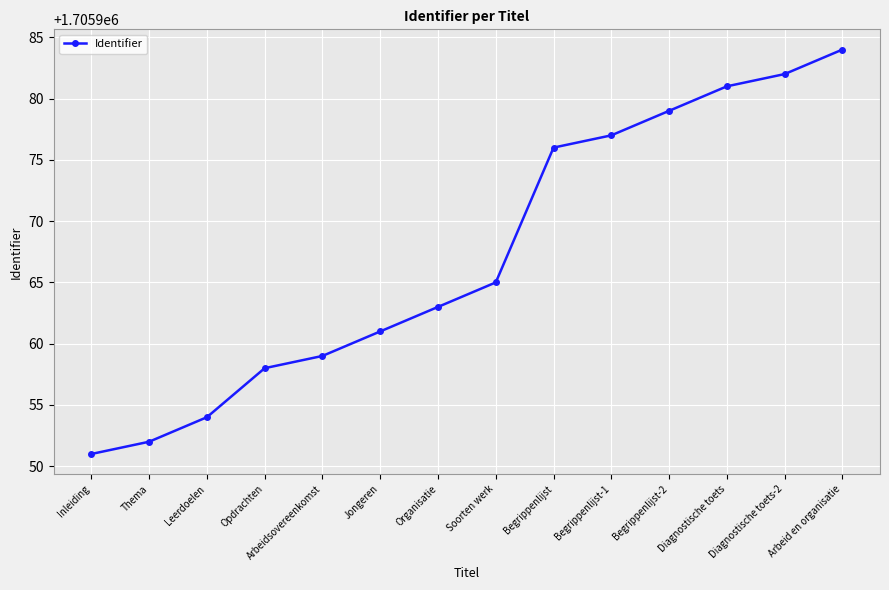

Does the chart have visible grid lines?

Yes